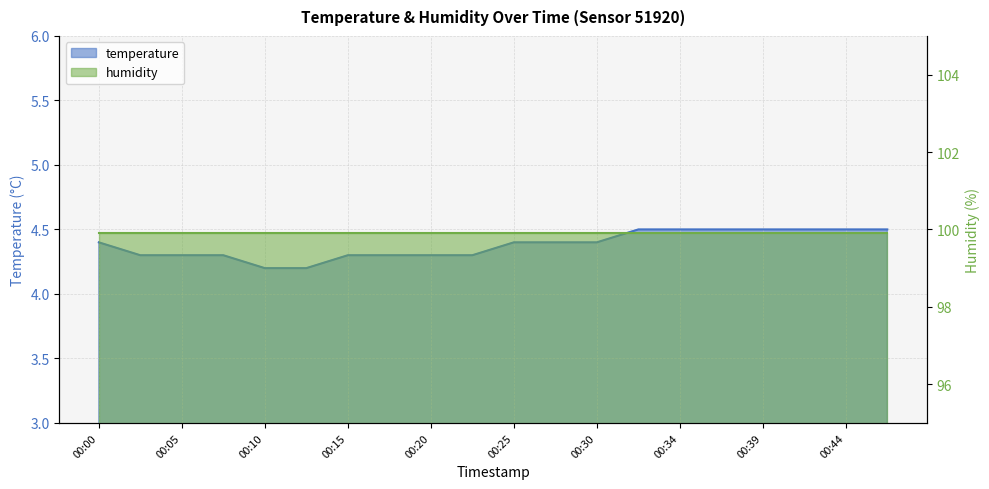

What is the sum of the values at 00:47 and 00:02?

8.8